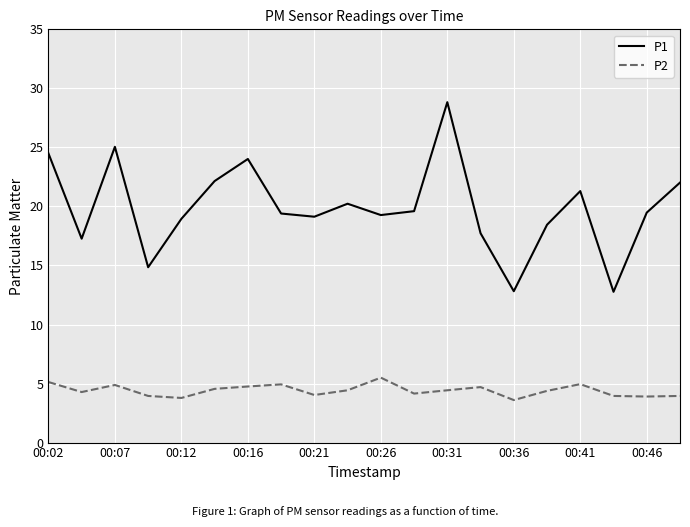

List the series in order of their peak value, highest first.

P1, P2